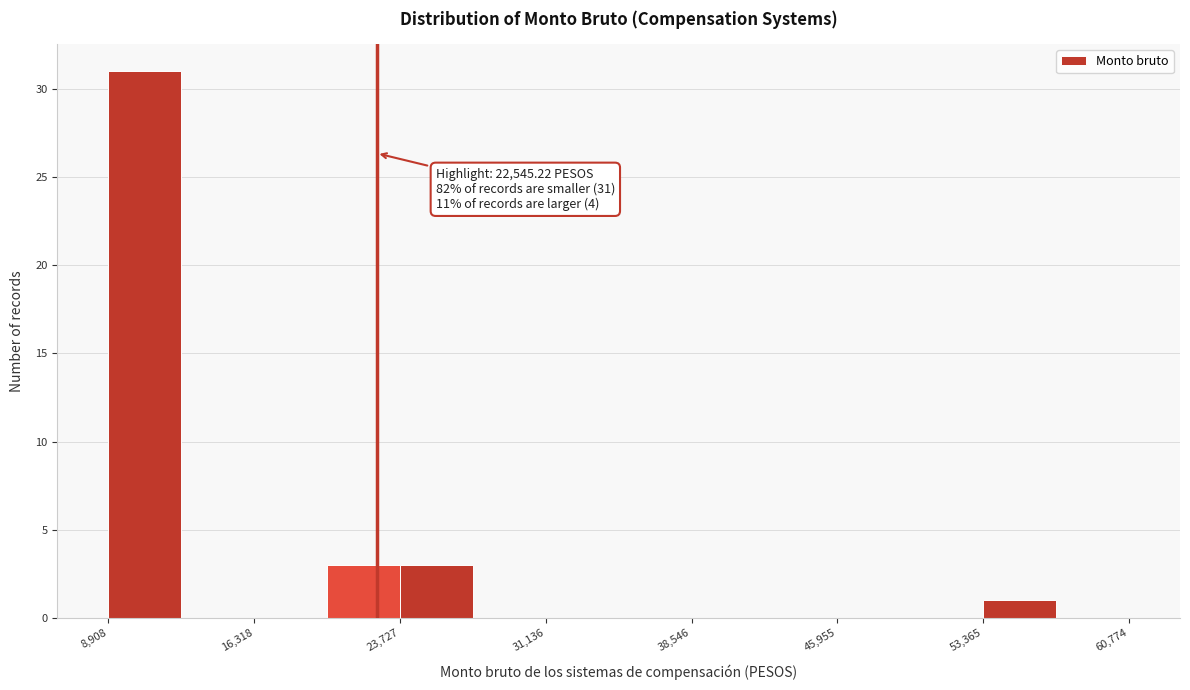

Around what value on the x-axis is the tallest bar? Give the approximate position of its centre, as read against the axis.

11000